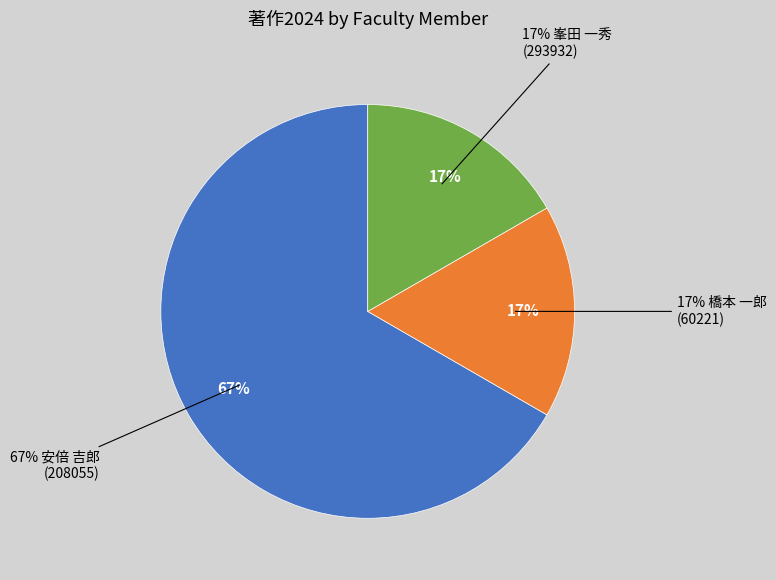

Is it true that 橋本 一郎
(60221) is 17% of the pie?

True